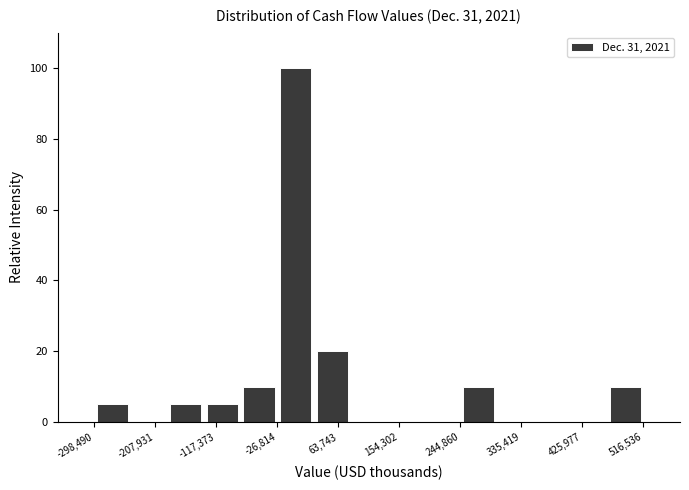

Reading left to right, list every bar in this chart as the range it spans on the x-axis followed by its height. Neither the bar edges nor the heights are printed on the chart, so give them approximately, as read against the axes.

-300000 to -240000: 6
-240000 to -190000: 0
-190000 to -140000: 6
-140000 to -80000: 6
-80000 to -30000: 10
-30000 to 30000: 100
30000 to 80000: 20
80000 to 140000: 0
140000 to 190000: 0
190000 to 240000: 0
240000 to 300000: 10
300000 to 350000: 0
350000 to 410000: 0
410000 to 460000: 0
460000 to 520000: 10